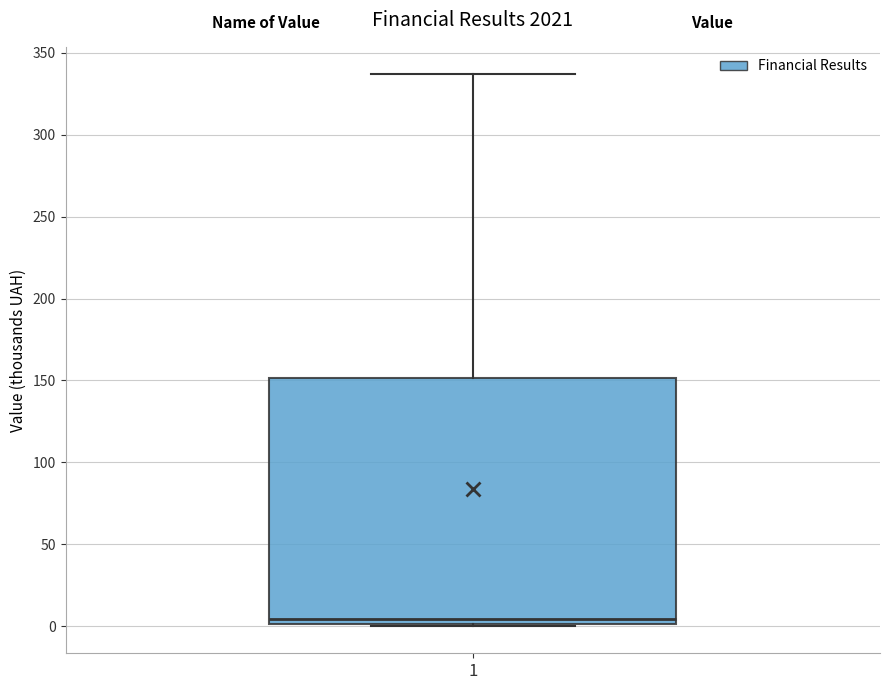

Where does the upper whisker of the box at x = 1 end on the y-axis? The values are not printed on the chart, so give them approximately, as read against the axis.

335